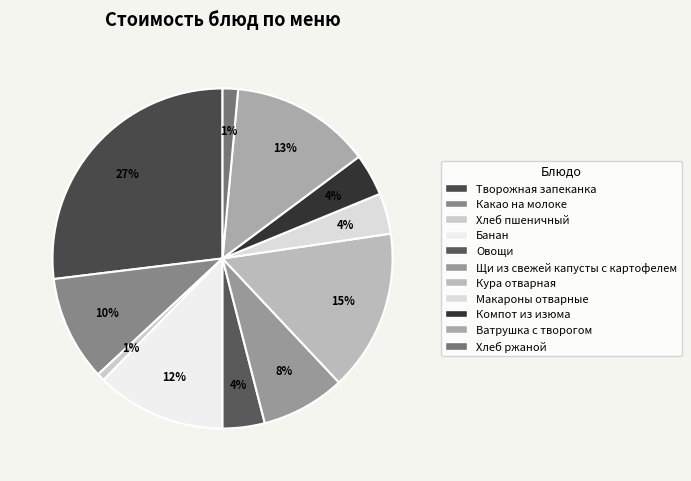

What is the largest slice in the pie chart?

Творожная запеканка